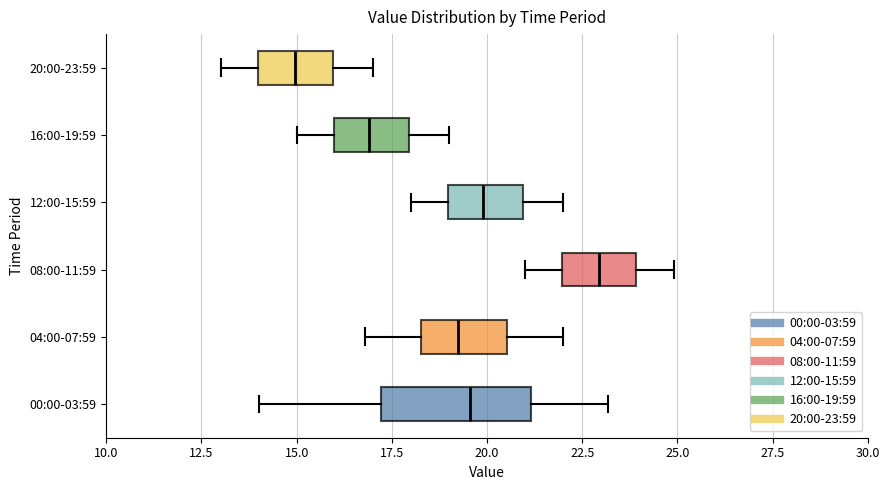

Which box has the furthest to the right median line?

08:00-11:59